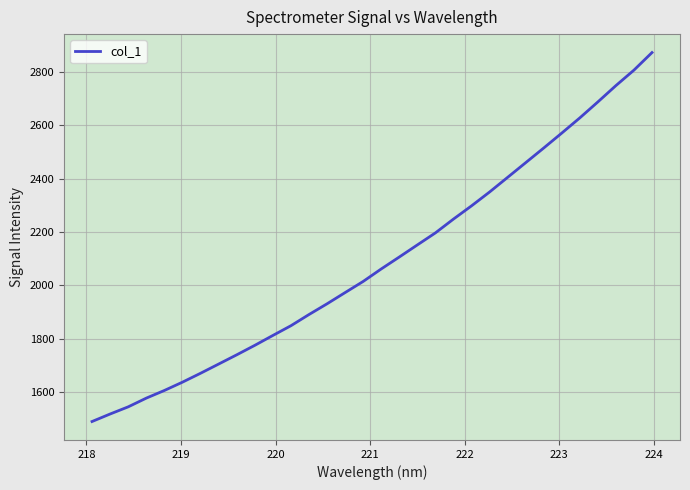

What is the difference between the maximum and minimum values?

1384.2